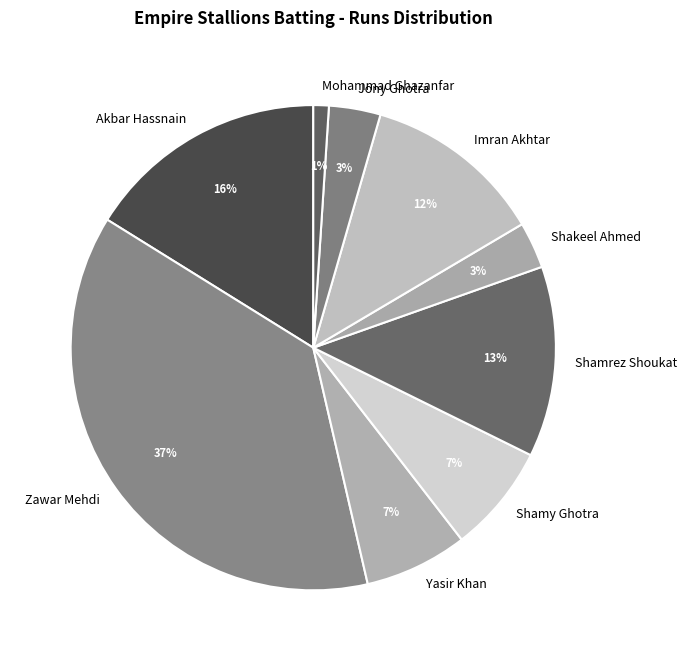

Between Imran Akhtar and Akbar Hassnain, which is larger?

Akbar Hassnain